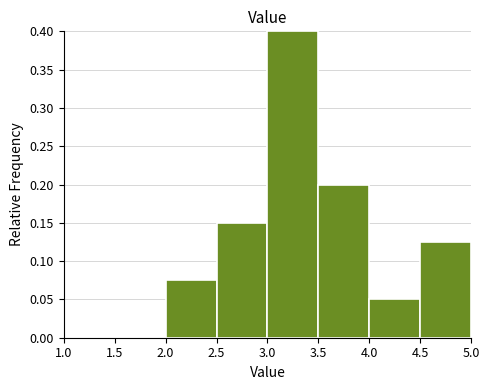

Reading left to right, list every bar in this chart as the range it spans on the x-axis followed by its height. The values are not printed on the chart, so give them approximately, as read against the axis.

1.0 to 1.5: 0
1.5 to 2.0: 0
2.0 to 2.5: 0.075
2.5 to 3.0: 0.150
3.0 to 3.5: 0.400
3.5 to 4.0: 0.200
4.0 to 4.5: 0.050
4.5 to 5.0: 0.125